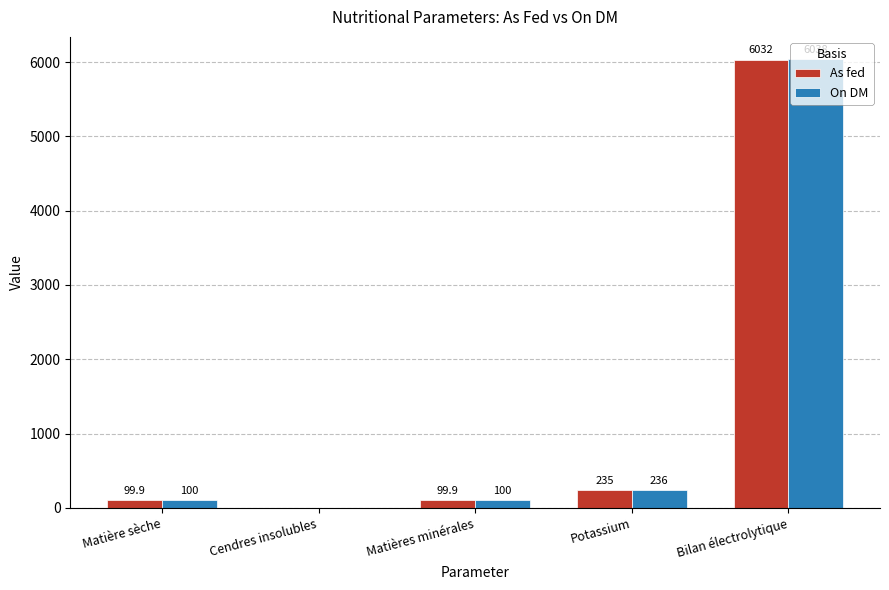

What is the total value across all series at Matières minérales?

199.9